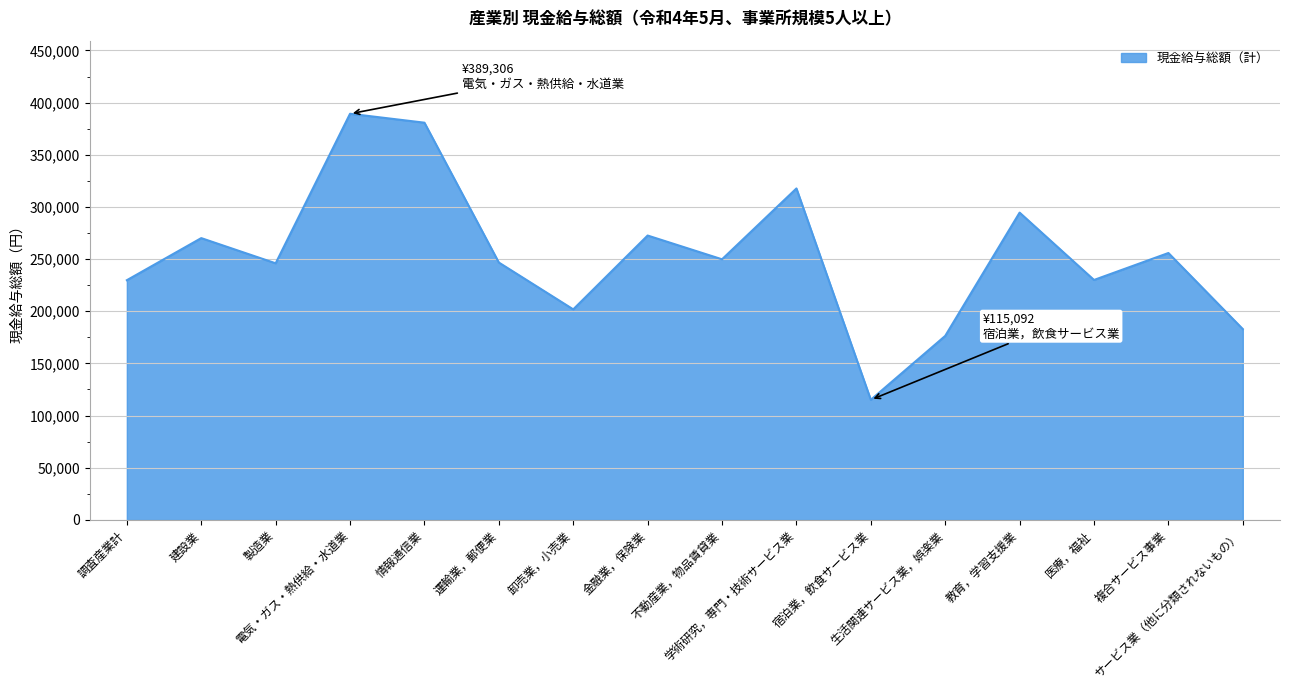

Does the chart display data point markers on the line(s)?

No